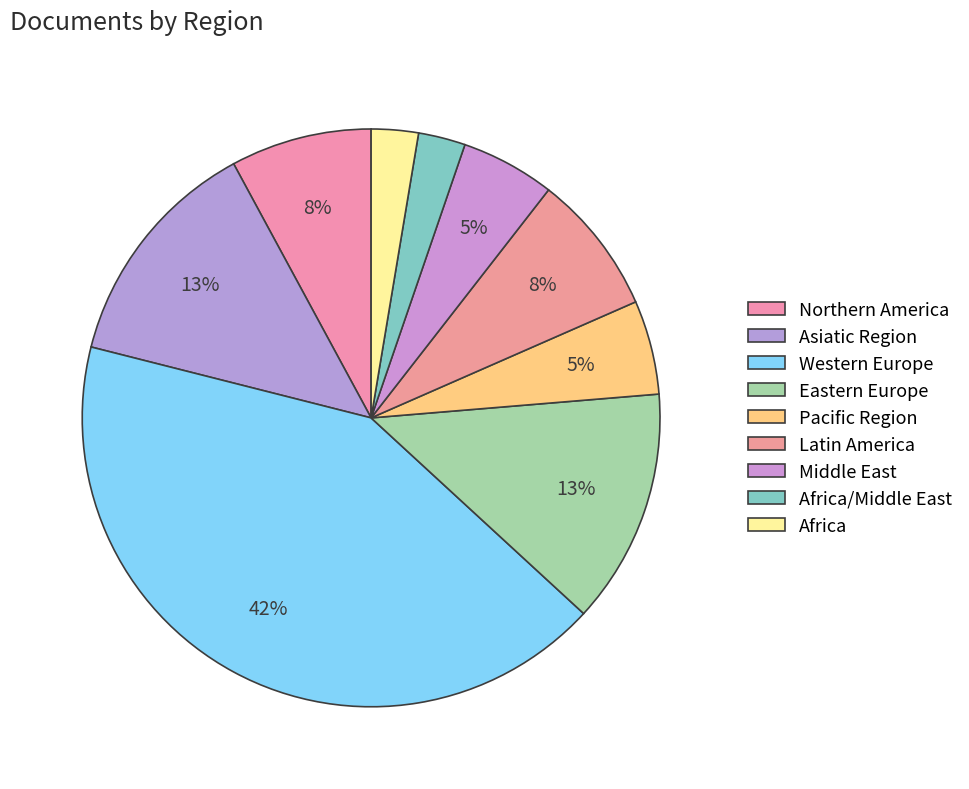

Is there a majority slice in this chart?

No